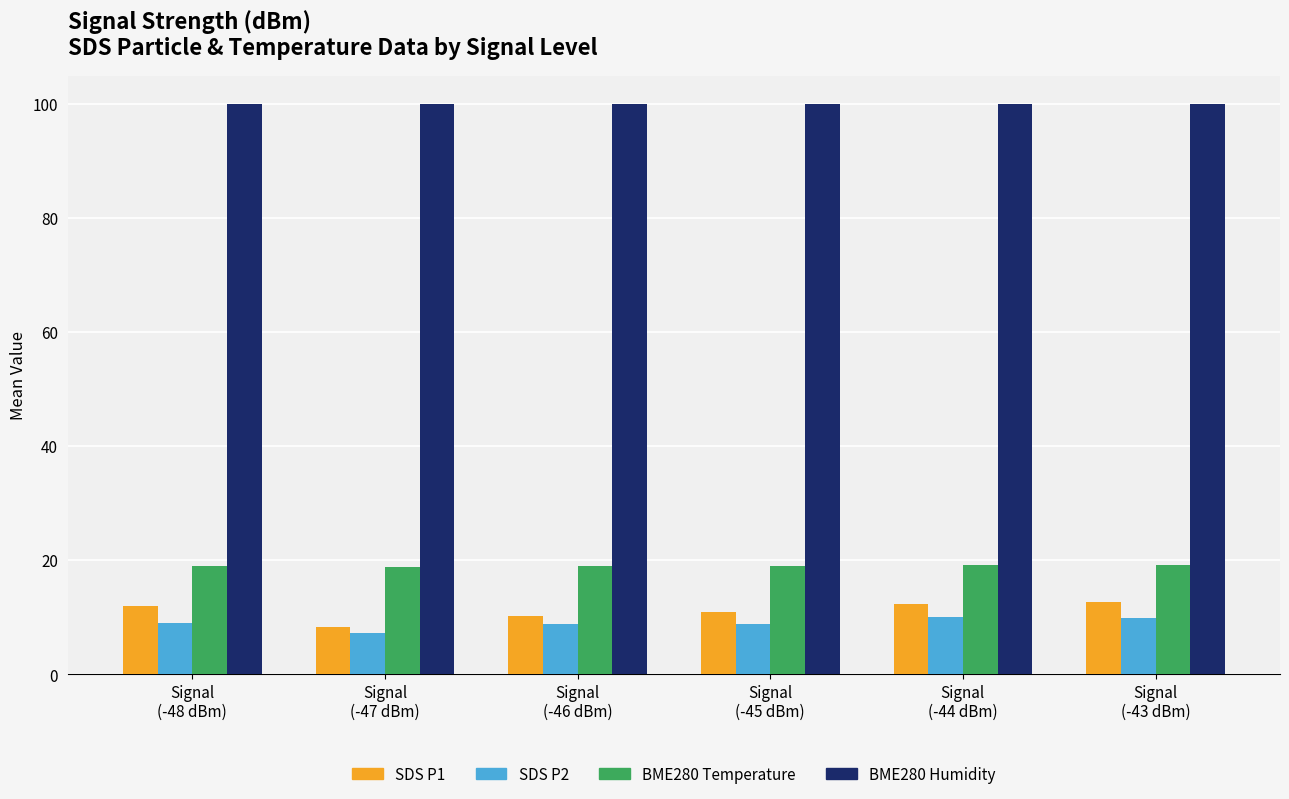

True or false: SDS P2 has a value of 17.0 at Signal
(-44 dBm).

False